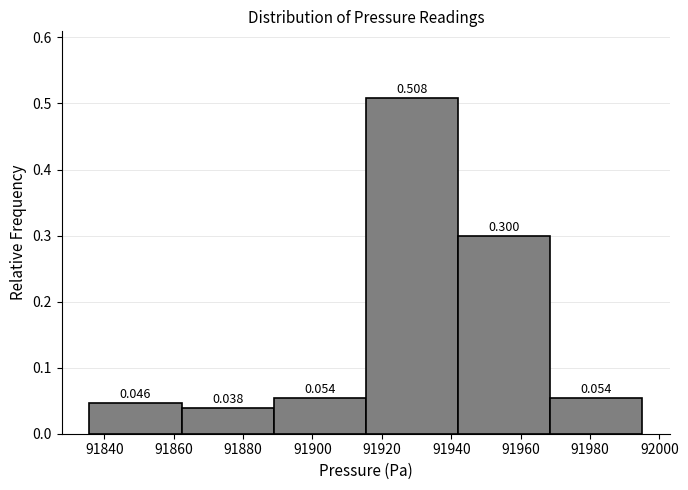

Reading left to right, transcribe this chart: for each bar, give the range it covers on the x-axis and its height. The bar edges are not printed on the chart, so give them approximately, as read against the axis.

91836 to 91862: 0.046
91862 to 91888: 0.038
91888 to 91916: 0.054
91916 to 91942: 0.508
91942 to 91968: 0.300
91968 to 91996: 0.054